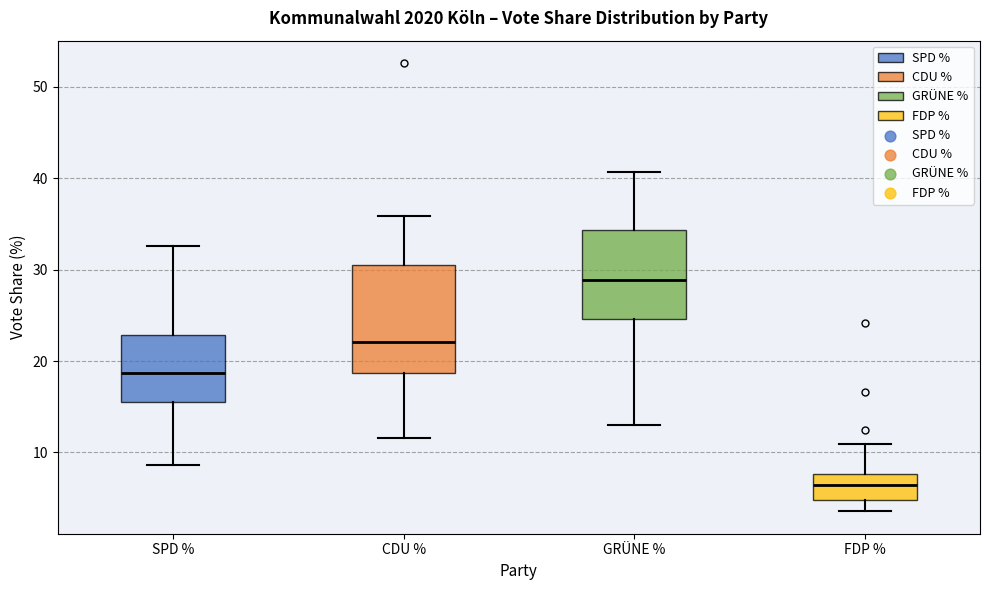

Reading left to right, transcribe this box plot: for each box, give where its median line is, the range the box spans, and where its two whiskers end, as read against the y-axis. The values are not printed on the chart, so give them approximately, as read against the axis.

SPD %: median 19, box 15 to 23, whiskers 9 to 33
CDU %: median 22, box 19 to 31, whiskers 12 to 36
GRÜNE %: median 29, box 25 to 34, whiskers 13 to 41
FDP %: median 6, box 5 to 8, whiskers 4 to 11